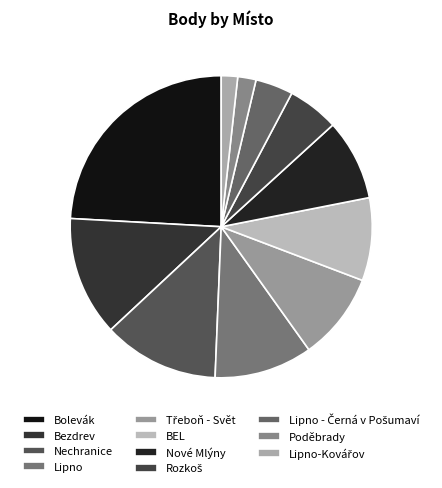

Is Nové Mlýny the majority of the pie?

No